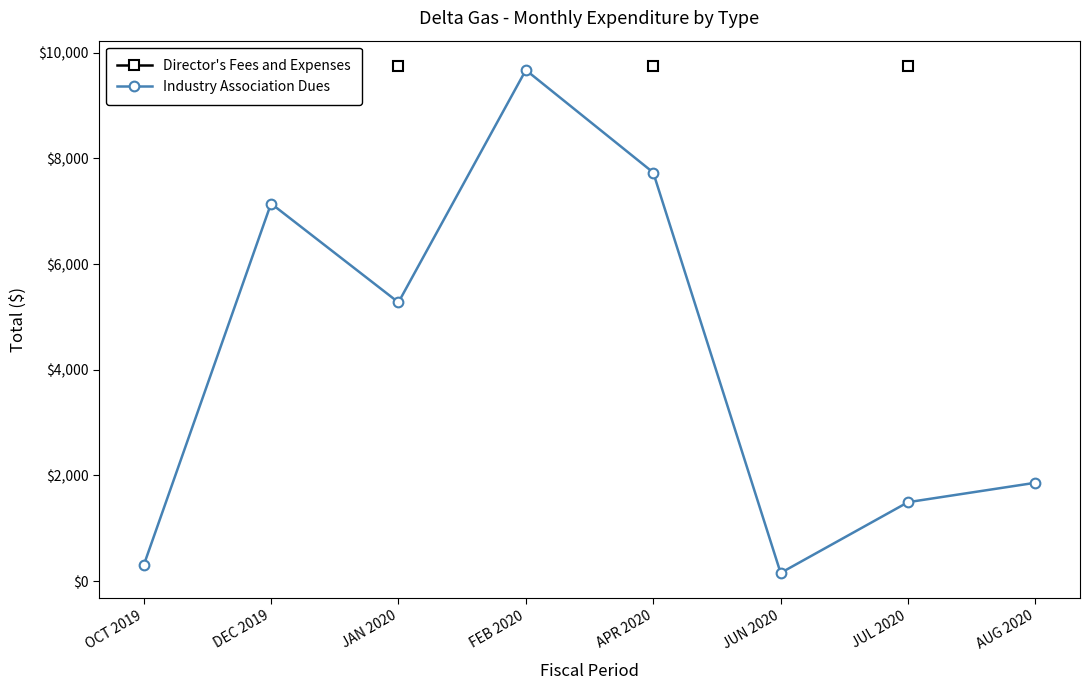

Is the value of Industry Association Dues at JUN 2020 greater than the value of Director's Fees and Expenses at DEC 2019?

No